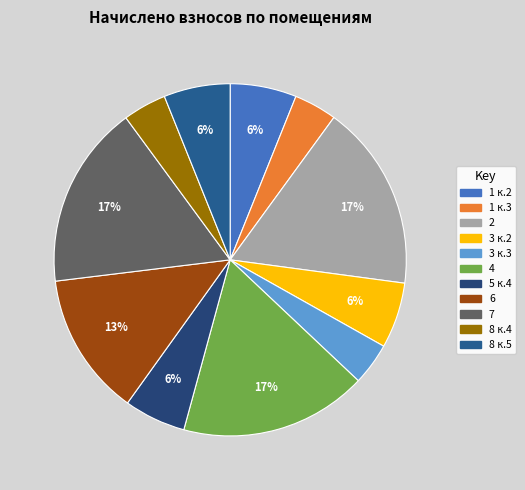

To the nearest percent, what is the difference between the largest and smallest slice percentages?

13%